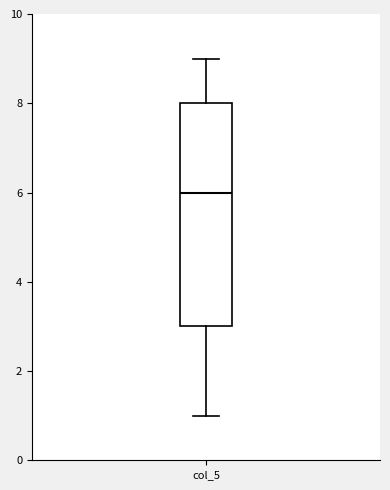

Read this box plot against the y-axis: the position of the median line, the range covered by the box, and the ends of both whiskers. The values are not printed on the chart, so give them approximately, as read against the axis.

median 6, box 3 to 8, whiskers 1 to 9